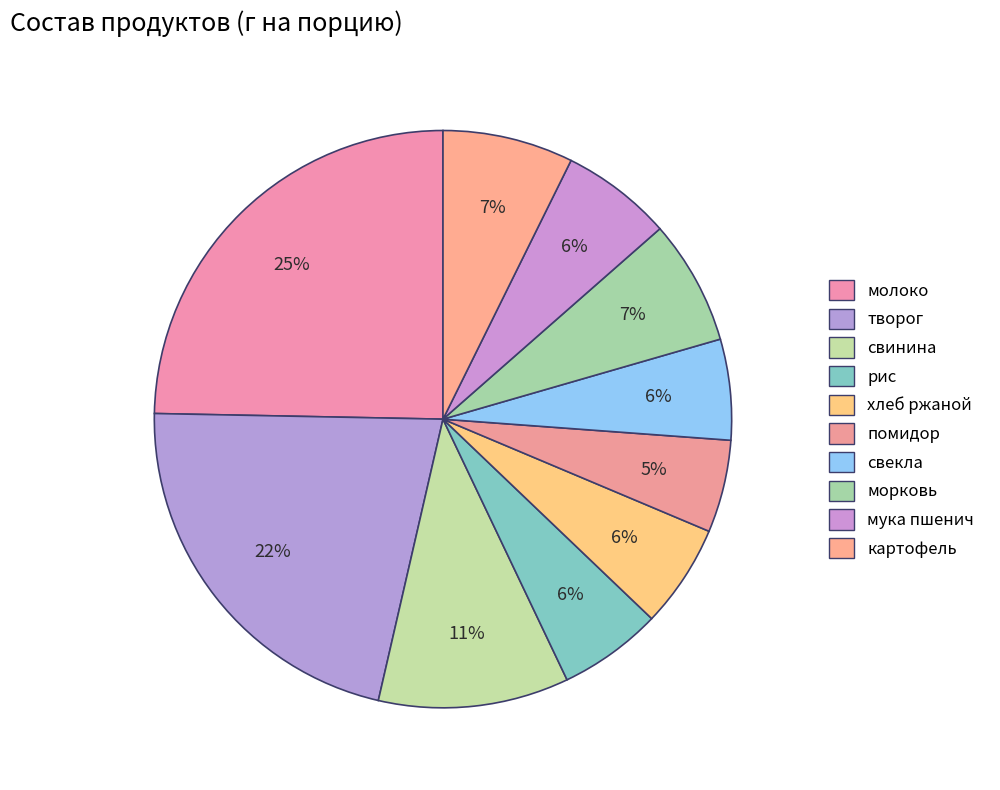

To the nearest percent, what is the average slice percentage?

10%